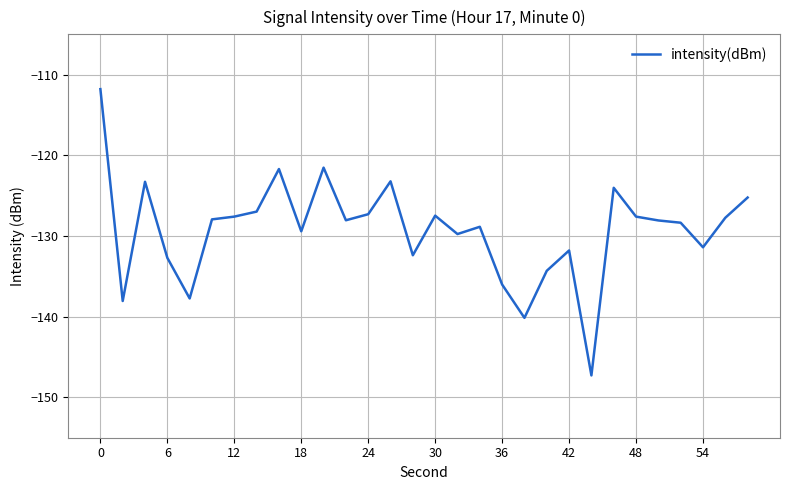

What is the greatest value displayed?

-111.8